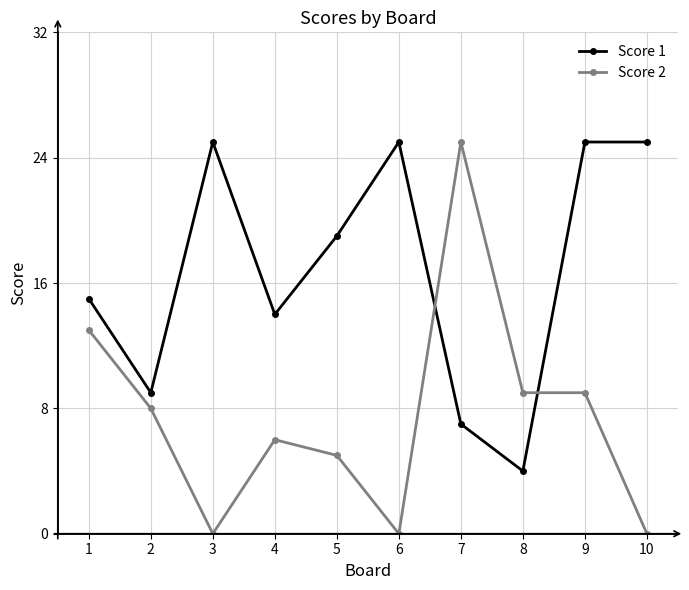

What is the spread (max minus min) of values at 1?

2